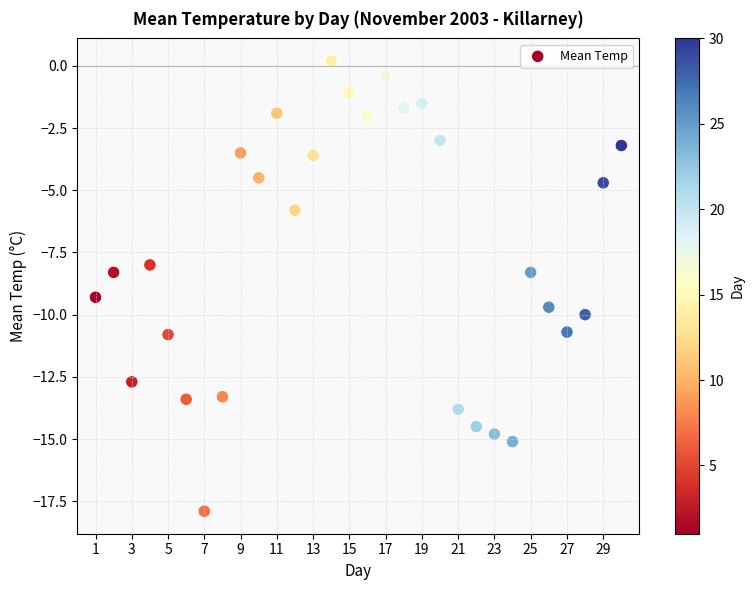

What is the range of X values (max minus min)?

29.0